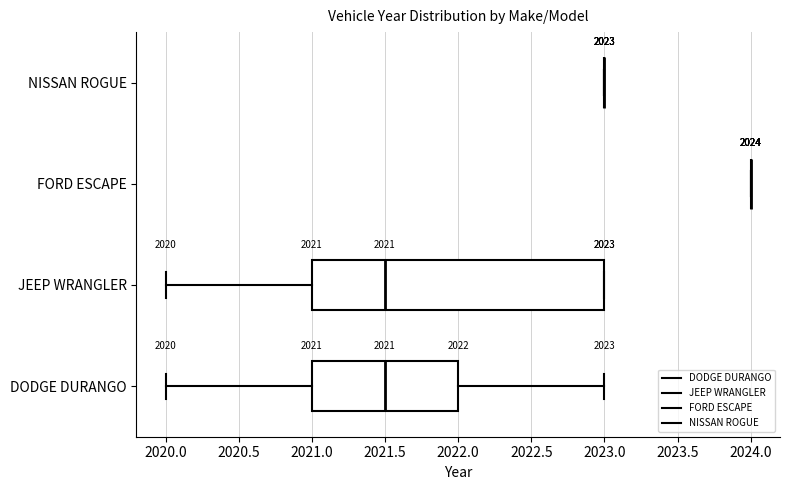

Which box is the widest, from its left edge to its right edge?

JEEP WRANGLER